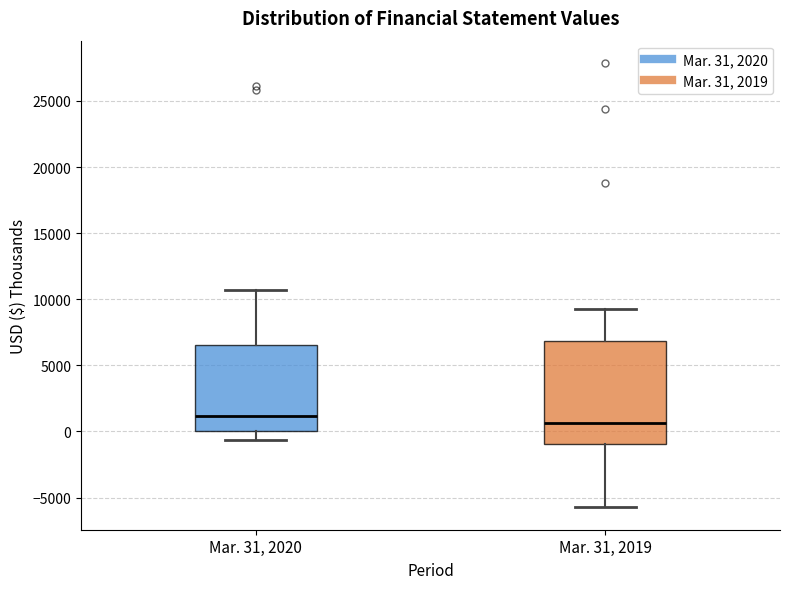

Which box has the lowest median line?

Mar. 31, 2019